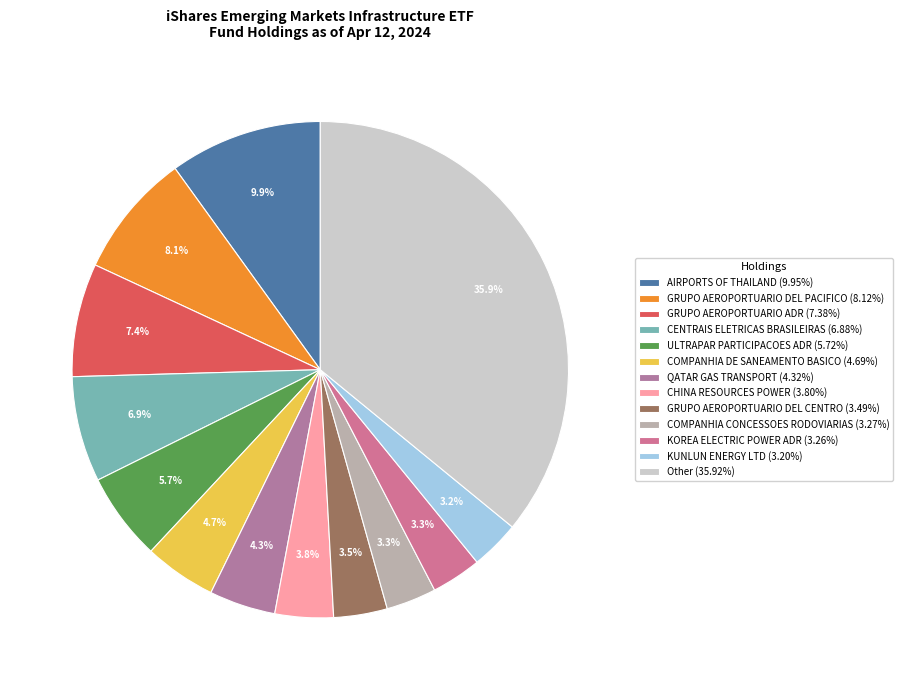

To the nearest percent, what is the average slice percentage?

8%